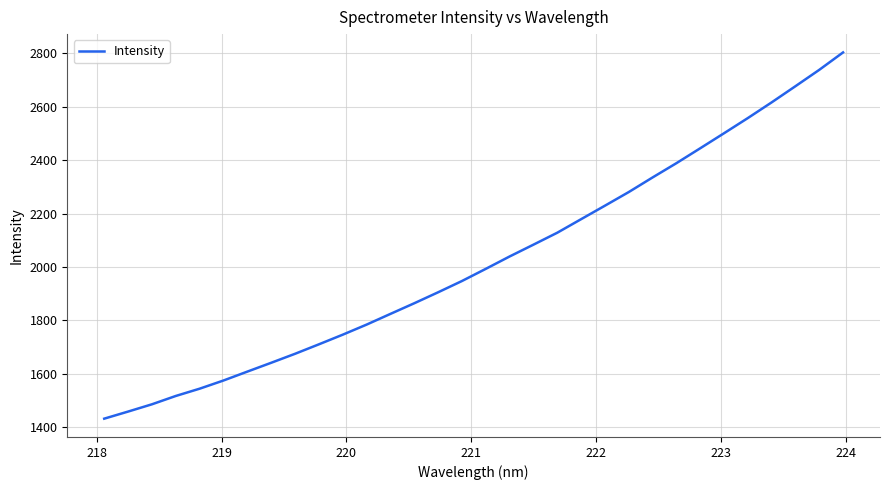

What is the maximum value shown in the chart?

2803.6